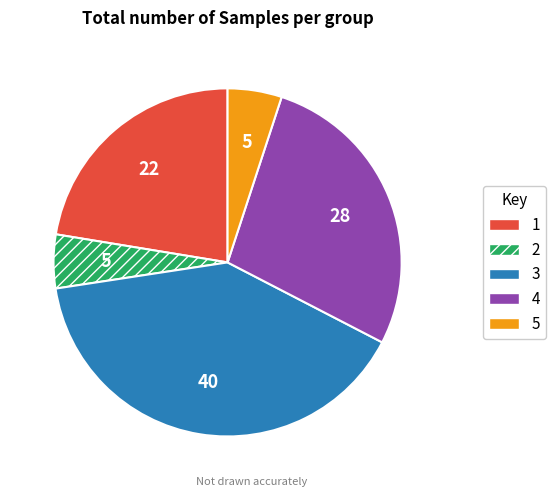

Does any single category account for the majority?

No